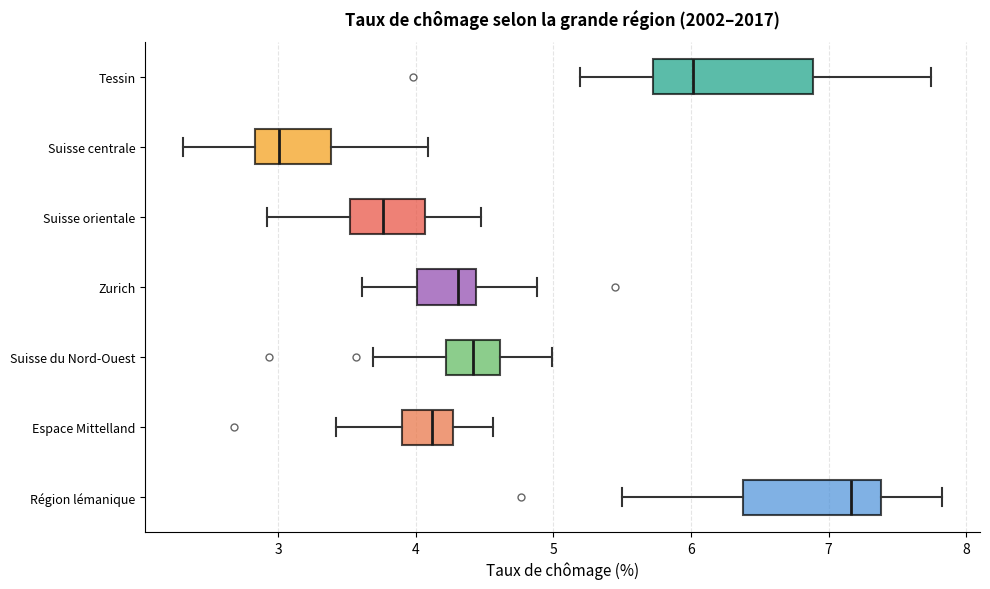

Comparing the boxes themselves (not the whiskers), which one is the widest?

Tessin